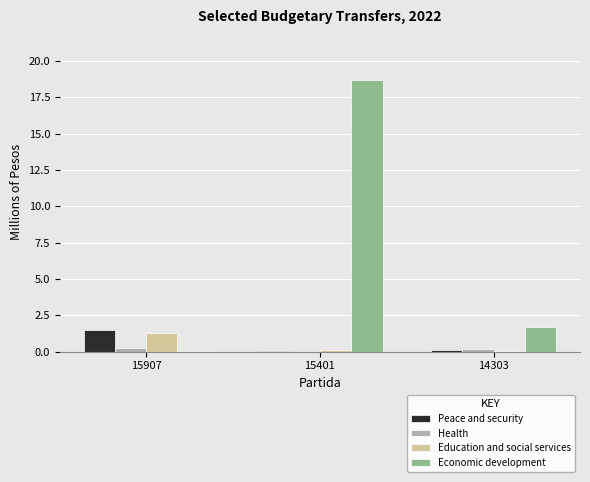

What is the sum of all Economic development values?

20.4